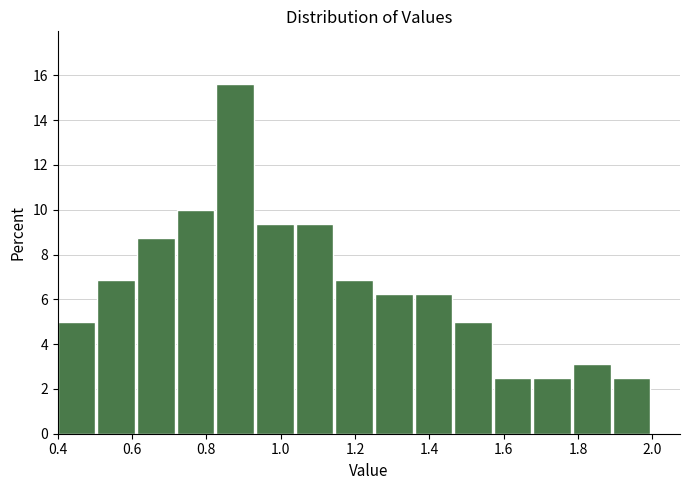

Which range on the x-axis has the tallest bar?

0.82 to 0.94